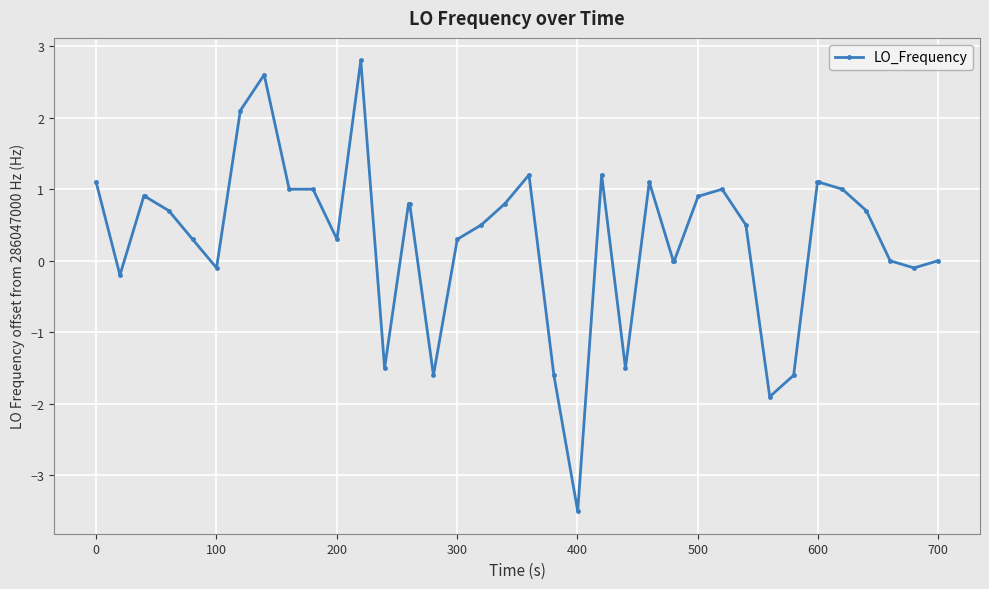

What is the sum of all values?

13.1